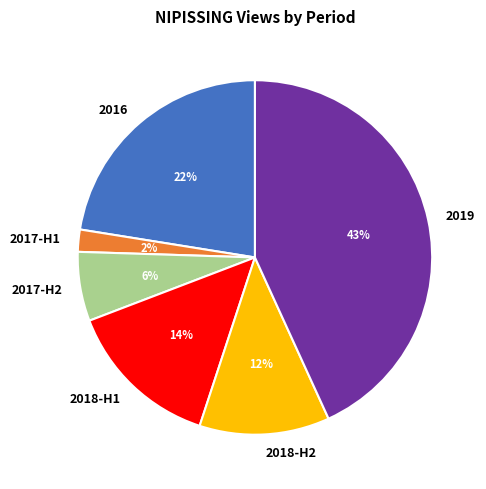

To the nearest percent, what is the average slice percentage?

17%